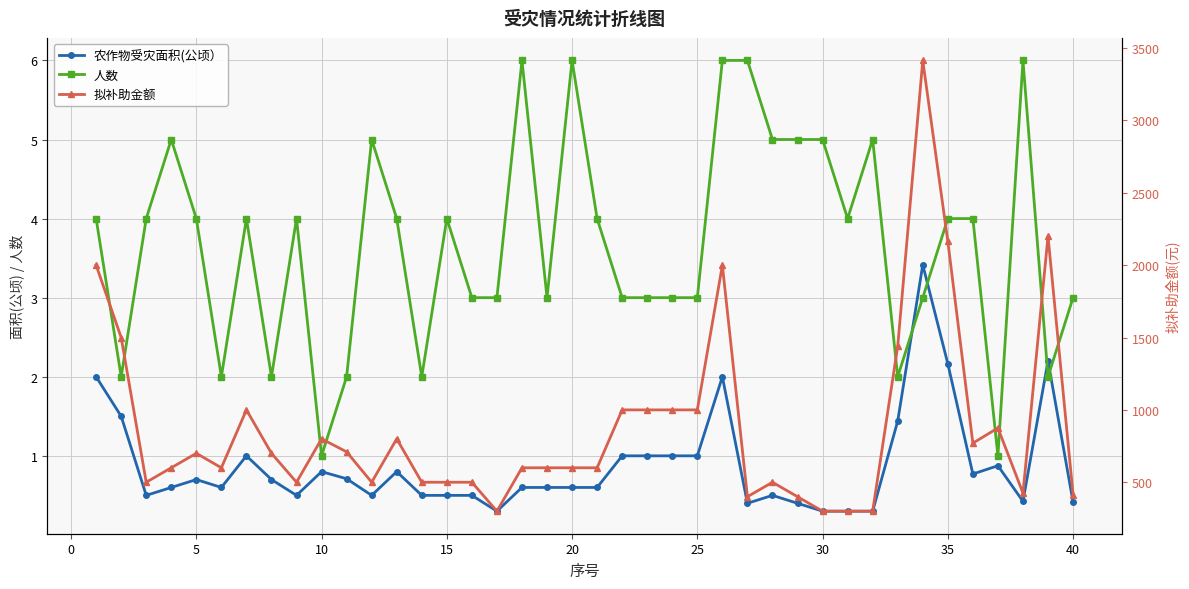

Reading left to right, transcribe all the data shown in this chart.

农作物受灾面积(公顷）: 2.0	1.5	0.5	0.6	0.7	0.6	1.0	0.7	0.5	0.8	0.7	0.5	0.8	0.5	0.5	0.5	0.3	0.6	0.6	0.6	0.6	1.0	1.0	1.0	1.0	2.0	0.4	0.5	0.4	0.3	0.3	0.3	1.4	3.4	2.2	0.8	0.9	0.4	2.2	0.4
人数: 4.0	2.0	4.0	5.0	4.0	2.0	4.0	2.0	4.0	1.0	2.0	5.0	4.0	2.0	4.0	3.0	3.0	6.0	3.0	6.0	4.0	3.0	3.0	3.0	3.0	6.0	6.0	5.0	5.0	5.0	4.0	5.0	2.0	3.0	4.0	4.0	1.0	6.0	2.0	3.0
拟补助金额: 2000.0	1500.0	500.0	600.0	700.0	600.0	1000.0	700.0	500.0	800.0	710.0	500.0	800.0	500.0	500.0	500.0	300.0	600.0	600.0	600.0	600.0	1000.0	1000.0	1000.0	1000.0	2000.0	400.0	500.0	400.0	300.0	300.0	300.0	1440.0	3415.0	2165.0	770.0	875.0	425.0	2200.0	415.0